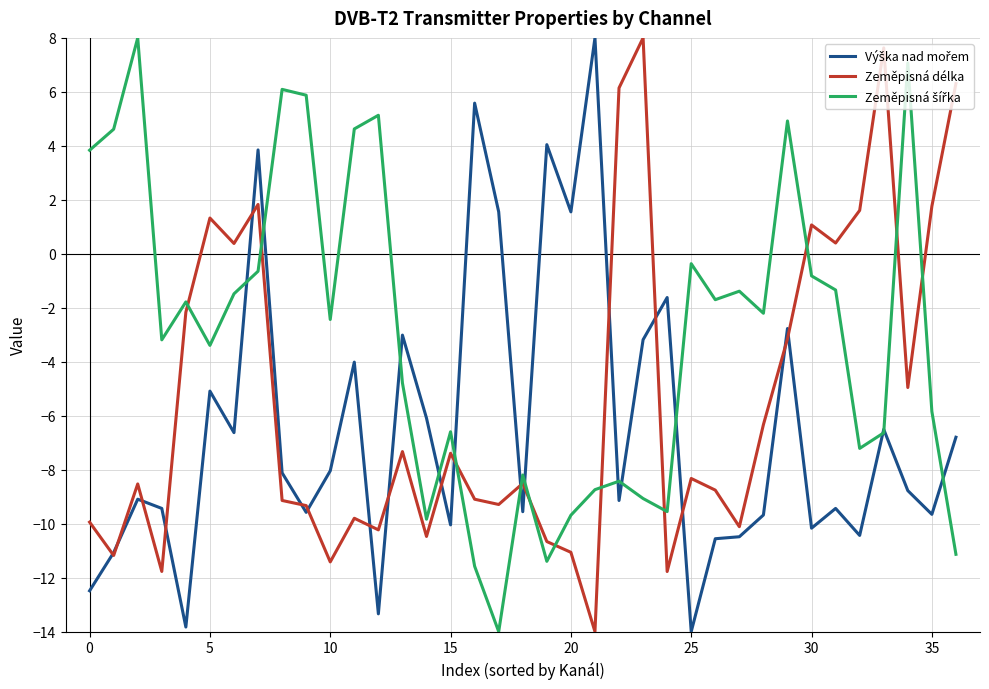

What is the greatest value displayed?

8.0